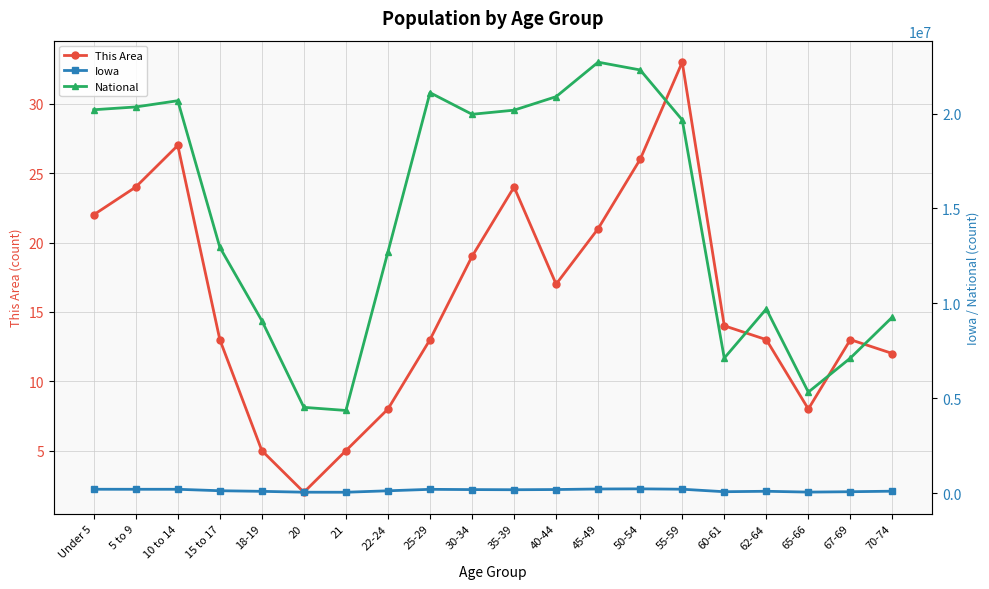

Does the chart display data point markers on the line(s)?

Yes